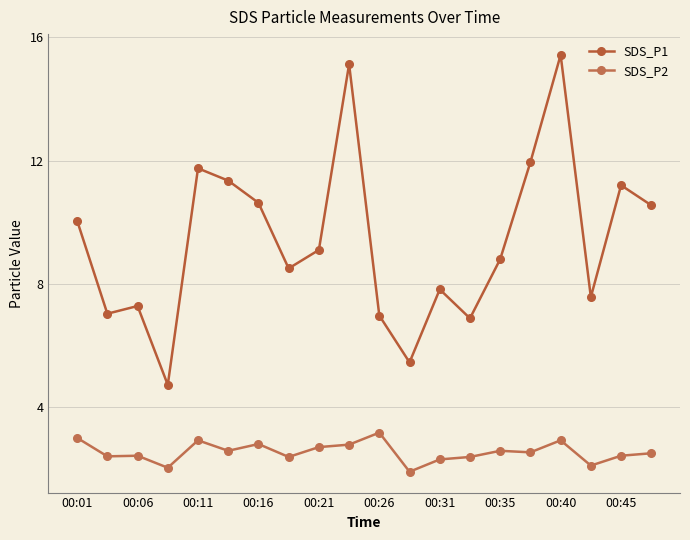

How many lines are shown in the chart?

2